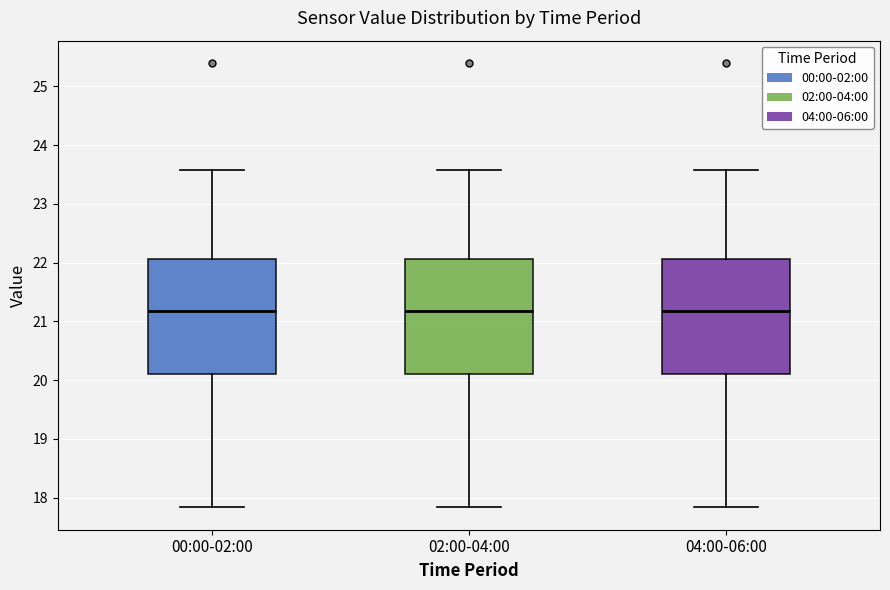

Reading left to right, transcribe this box plot: for each box, give where its median line is, the range the box spans, and where its two whiskers end, as read against the y-axis. The values are not printed on the chart, so give them approximately, as read against the axis.

00:00-02:00: median 21.2, box 20.1 to 22.1, whiskers 17.8 to 23.6
02:00-04:00: median 21.2, box 20.1 to 22.1, whiskers 17.8 to 23.6
04:00-06:00: median 21.2, box 20.1 to 22.1, whiskers 17.8 to 23.6